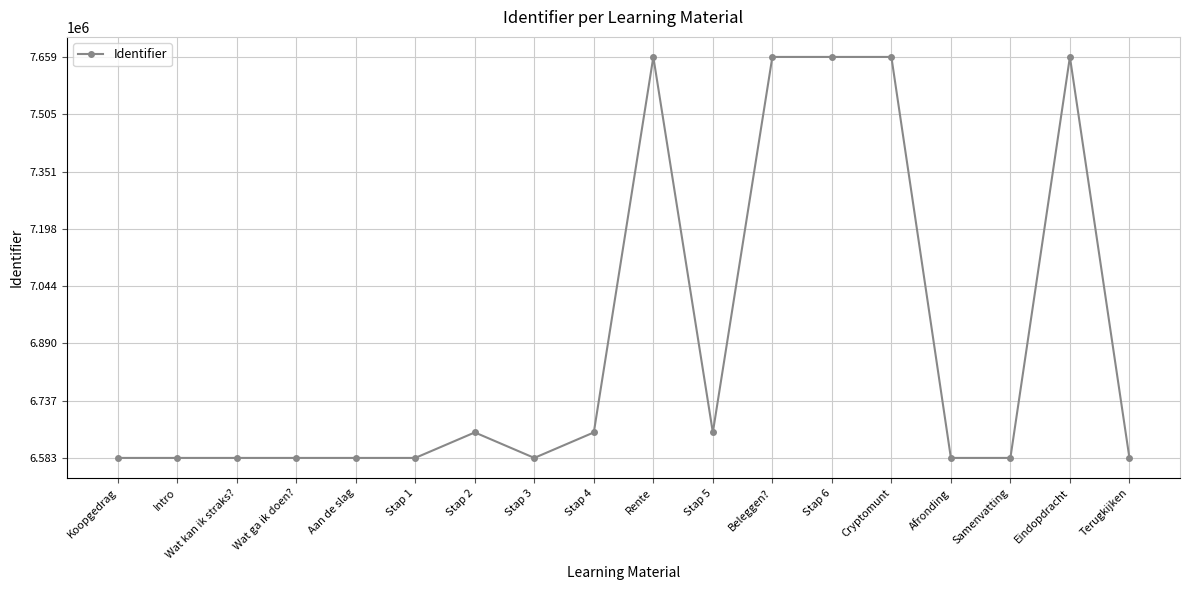

What is the label of the 1st point from the right?

Terugkijken